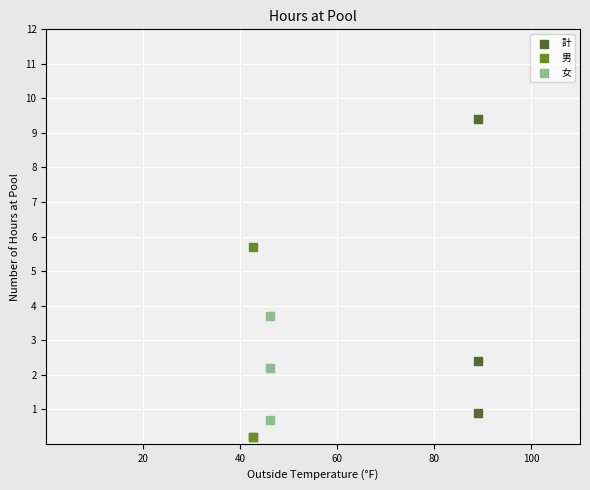

Which series has the widest spread of Y values?

計